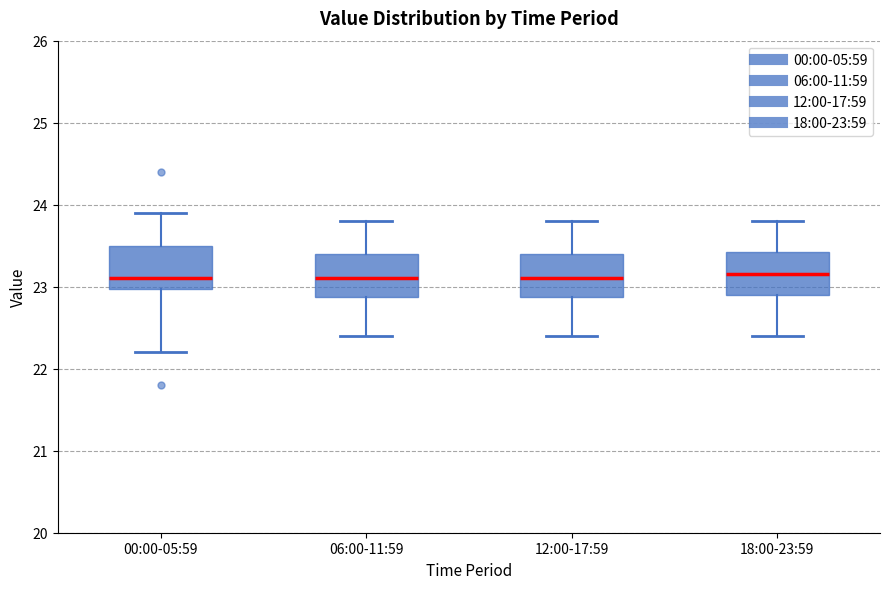

Reading left to right, transcribe this box plot: for each box, give where its median line is, the range the box spans, and where its two whiskers end, as read against the y-axis. The values are not printed on the chart, so give them approximately, as read against the axis.

00:00-05:59: median 23.1, box 23.0 to 23.5, whiskers 22.2 to 23.9
06:00-11:59: median 23.1, box 22.9 to 23.4, whiskers 22.4 to 23.8
12:00-17:59: median 23.1, box 22.9 to 23.4, whiskers 22.4 to 23.8
18:00-23:59: median 23.2, box 22.9 to 23.4, whiskers 22.4 to 23.8